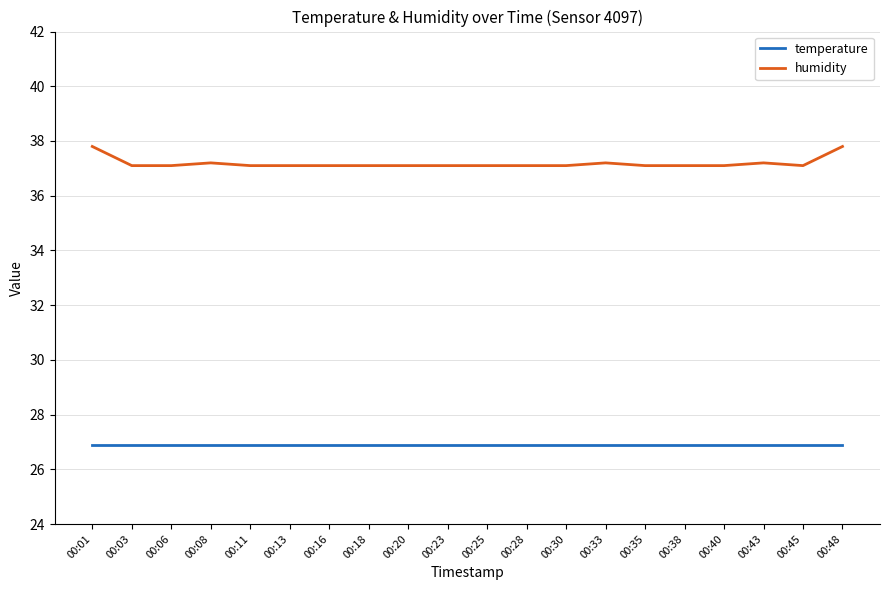

What is the spread (max minus min) of values at 00:06?

10.2